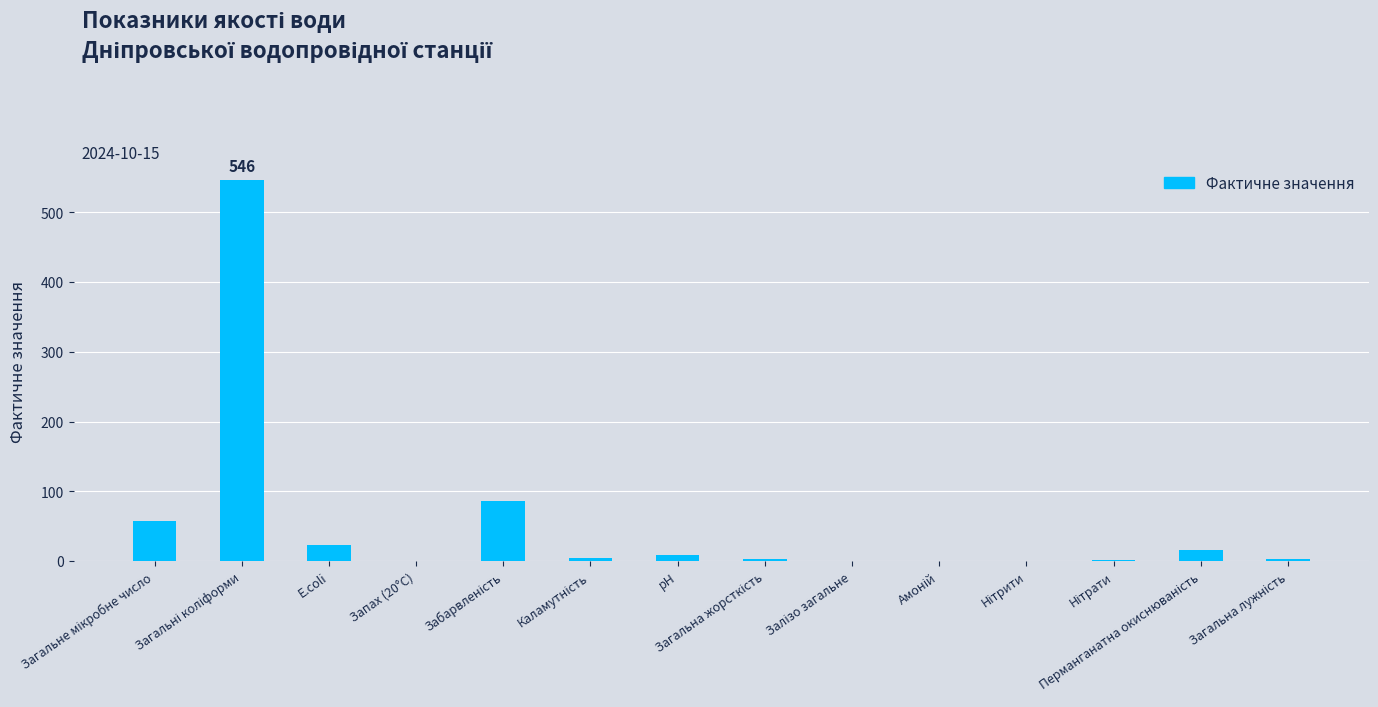

What is the sum of all values?

751.5